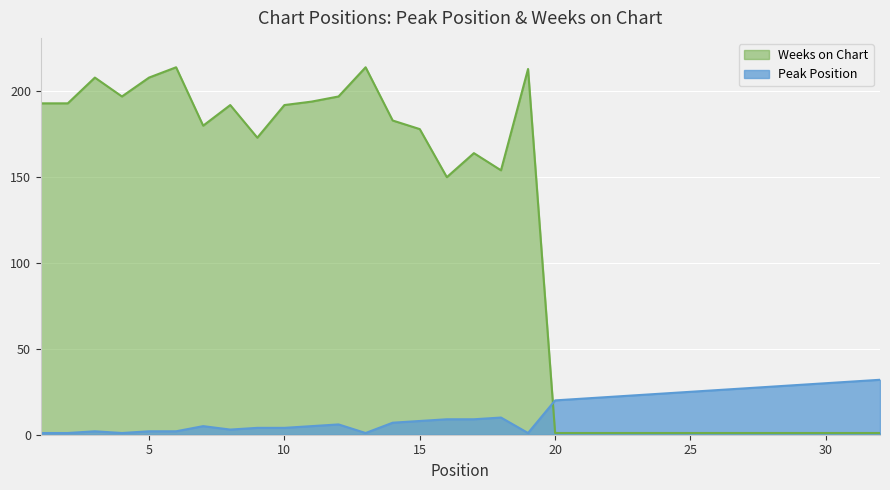

What is the smallest value displayed?

1